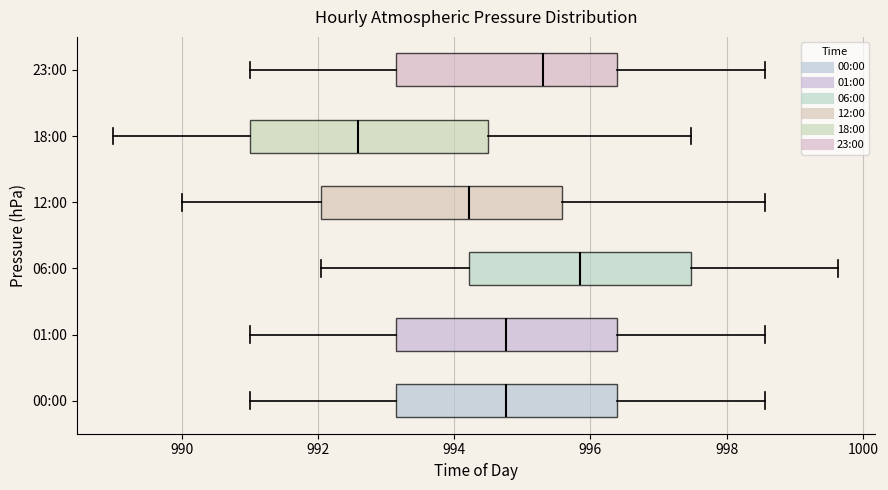

Which box's median line is the furthest to the right?

06:00